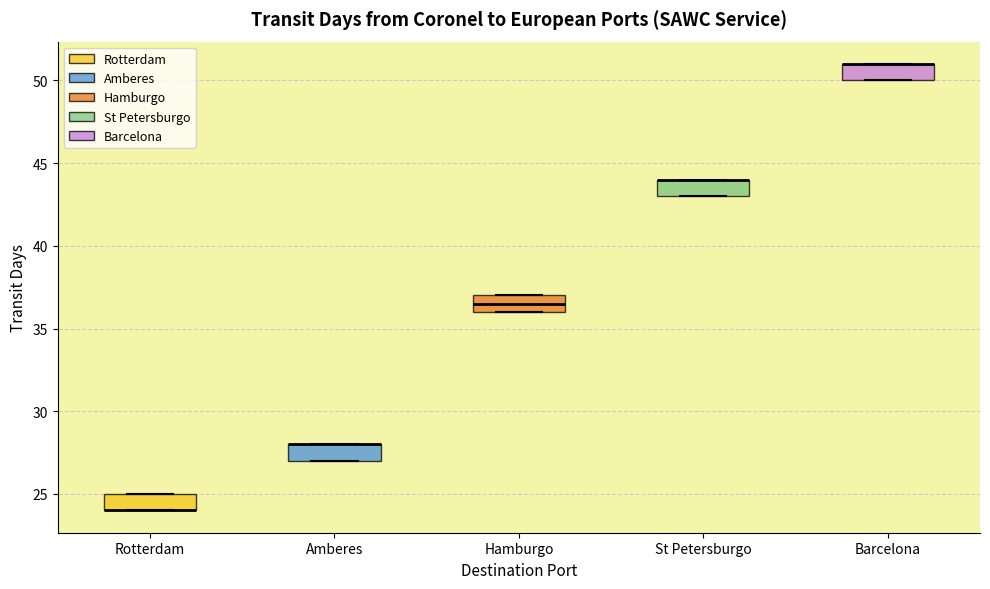

Where is the upper edge of the box for Rotterdam on the y-axis? The values are not printed on the chart, so give them approximately, as read against the axis.

25.0